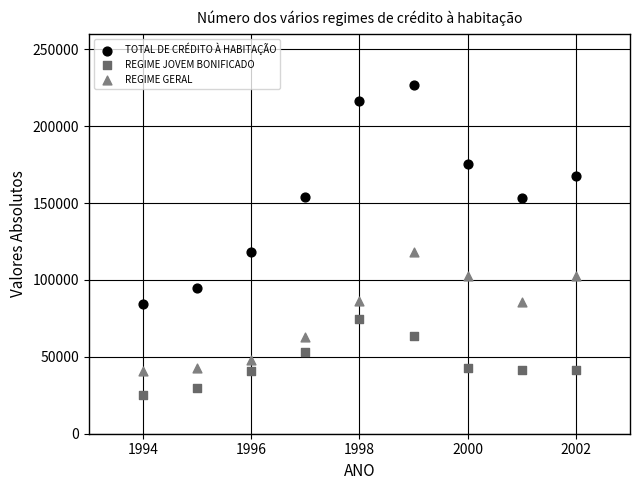

Which series reaches the maximum Y coordinate?

TOTAL DE CRÉDITO À HABITAÇÃO